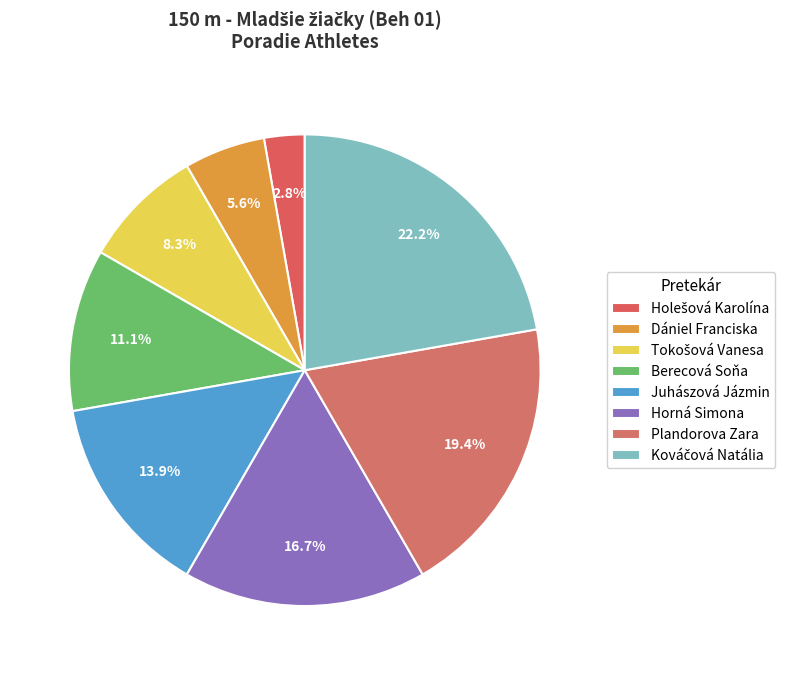

Count the number of slices in the pie.

8